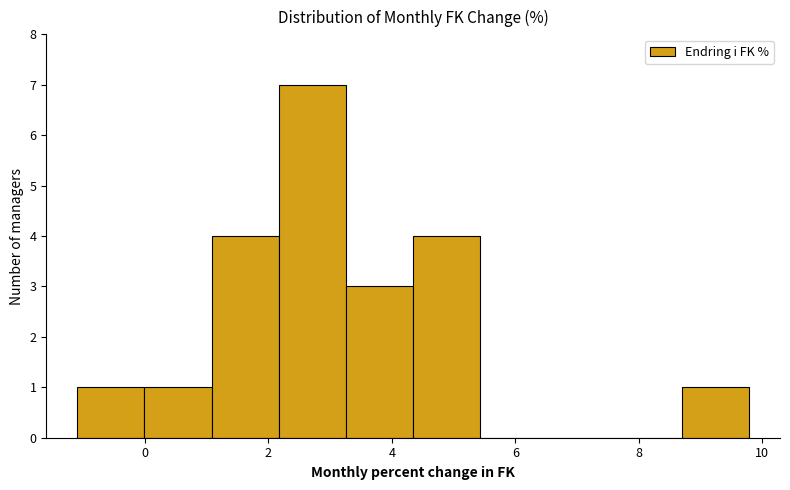

Reading left to right, list every bar in this chart as the range it spans on the x-axis followed by its height. Neither the bar edges nor the heights are printed on the chart, so give them approximately, as read against the axes.

-1.0 to 0.0: 1
0.0 to 1.0: 1
1.0 to 2.2: 4
2.2 to 3.2: 7
3.2 to 4.4: 3
4.4 to 5.4: 4
5.4 to 6.6: 0
6.6 to 7.6: 0
7.6 to 8.6: 0
8.6 to 9.8: 1